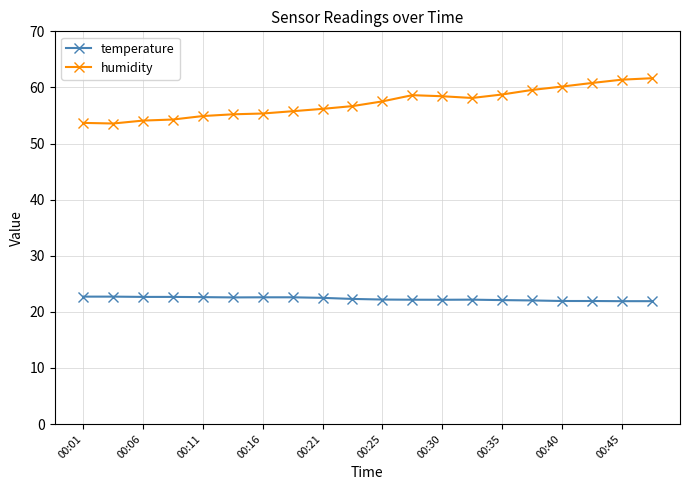

How many series are shown in this chart?

2